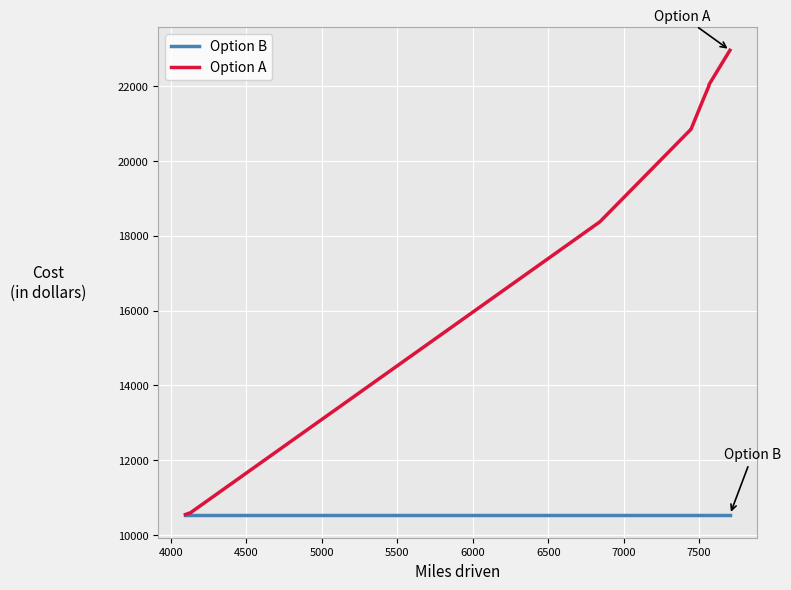

True or false: Option B has more than 1 points higher than both neighbors.

False